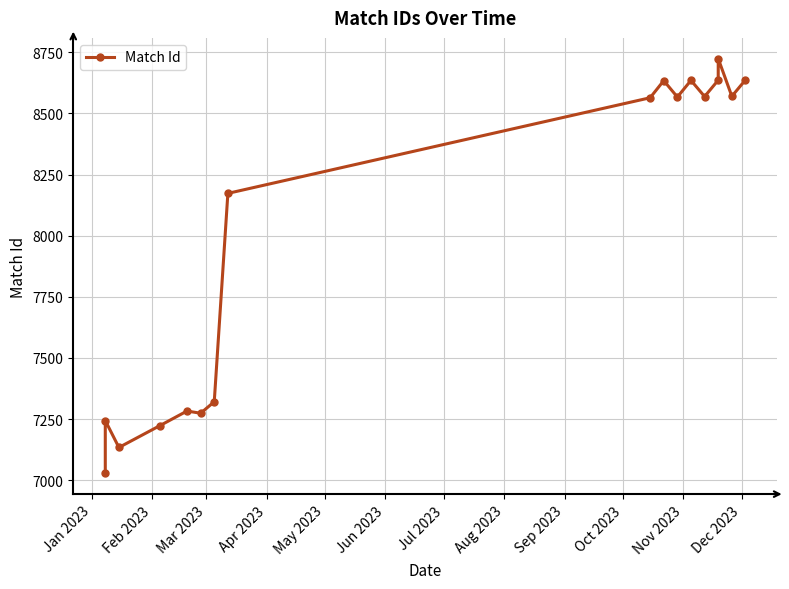

How many values exceed 8564?

8